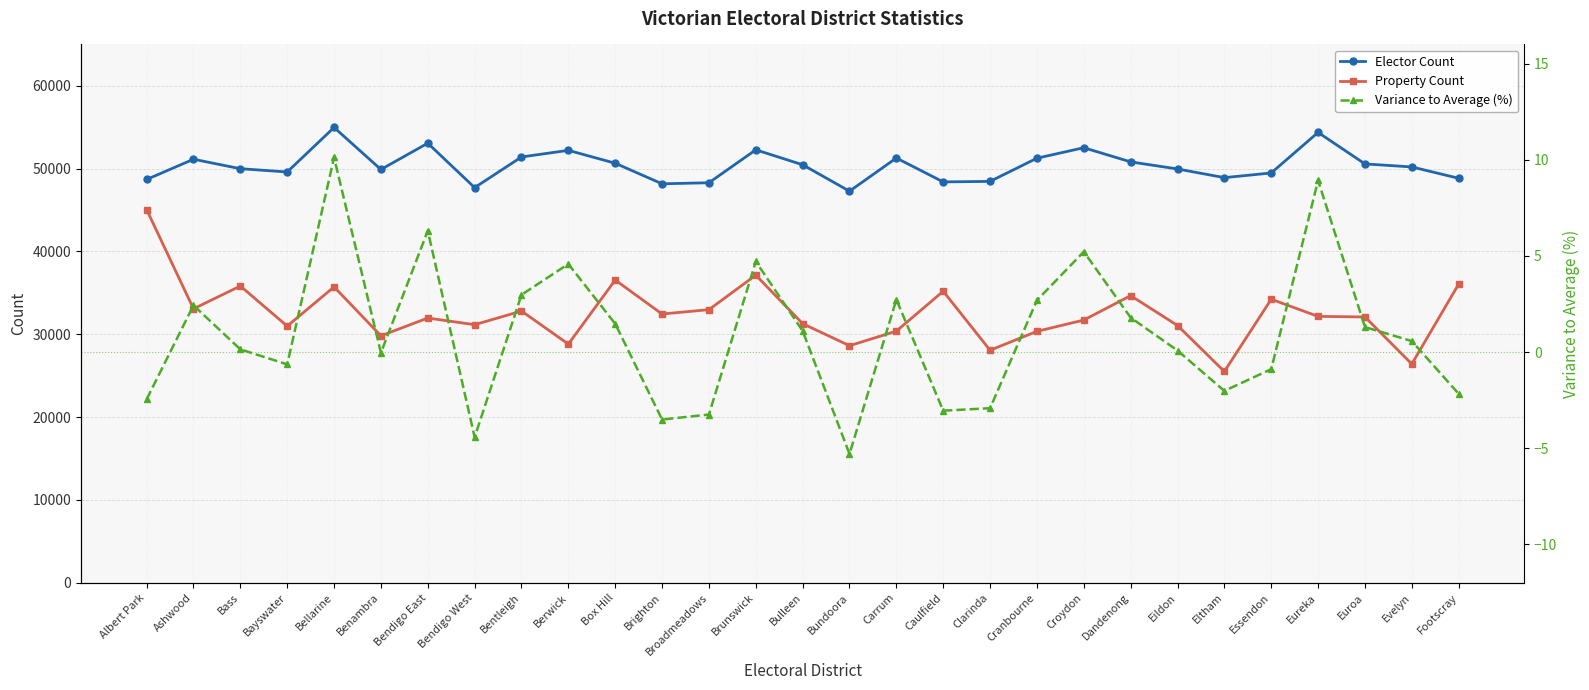

Reading left to right, transcribe all the data shown in this chart.

Elector Count: 48696.0	51139.0	49996.0	49602.0	54976.0	49902.0	53075.0	47713.0	51413.0	52213.0	50657.0	48173.0	48299.0	52276.0	50473.0	47280.0	51287.0	48402.0	48464.0	51265.0	52530.0	50819.0	49965.0	48917.0	49482.0	54380.0	50574.0	50209.0	48841.0
Property Count: 45056.0	33078.0	35831.0	30990.0	35725.0	29821.0	31964.0	31161.0	32810.0	28819.0	36554.0	32450.0	32977.0	37143.0	31286.0	28625.0	30382.0	35201.0	28075.0	30358.0	31721.0	34670.0	31062.0	25512.0	34234.0	32163.0	32095.0	26415.0	36059.0
Variance to Average (%): -2.5	2.4	0.1	-0.6	10.1	-0.0	6.3	-4.4	3.0	4.6	1.5	-3.5	-3.2	4.7	1.1	-5.3	2.7	-3.0	-2.9	2.7	5.2	1.8	0.1	-2.0	-0.9	8.9	1.3	0.6	-2.2